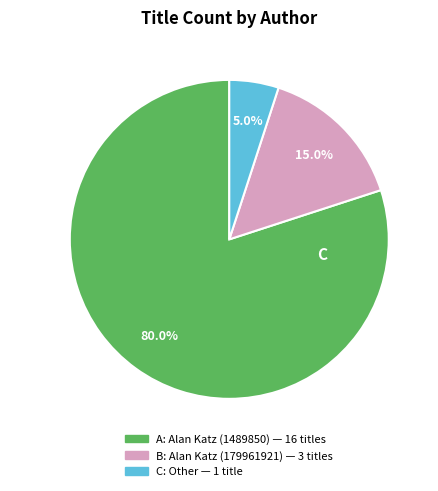

Is there a majority slice in this chart?

Yes